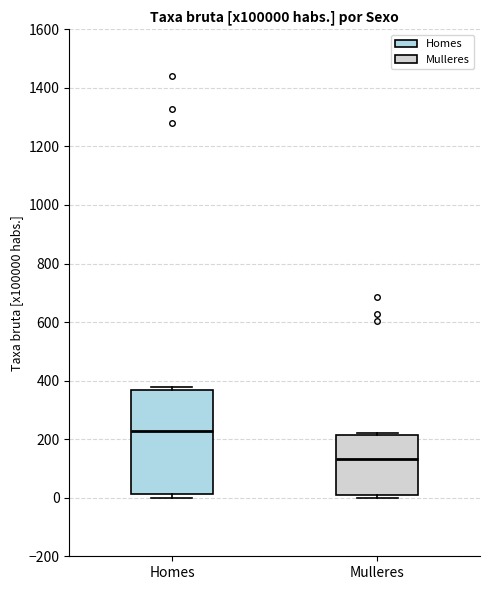

Which box has the highest median line?

Homes